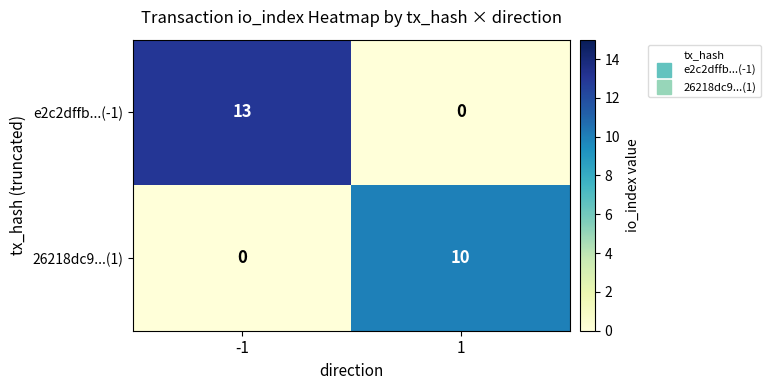

List the series in order of their overall mean, lowest first.

26218dc9...(1), e2c2dffb...(-1)